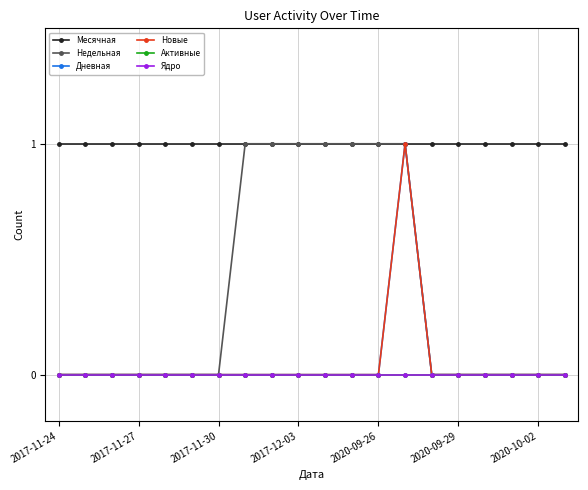

True or false: Активные and Недельная cross at least once.

False